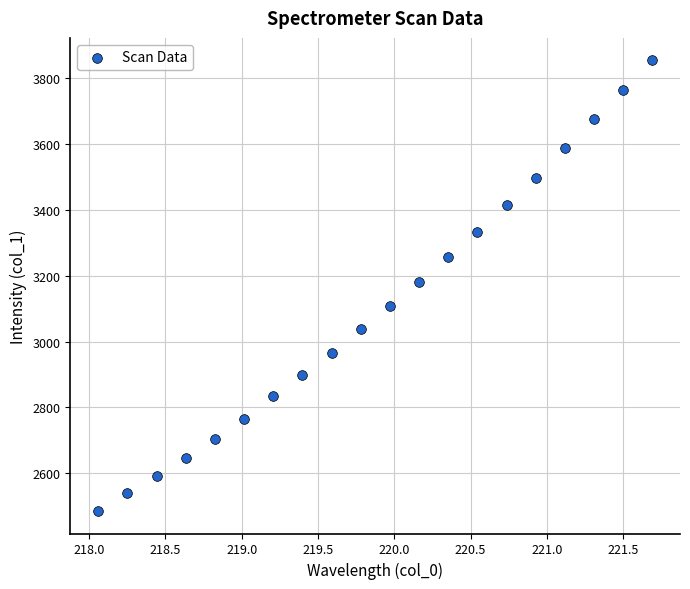

What is the range of X values (max minus min)?

3.6